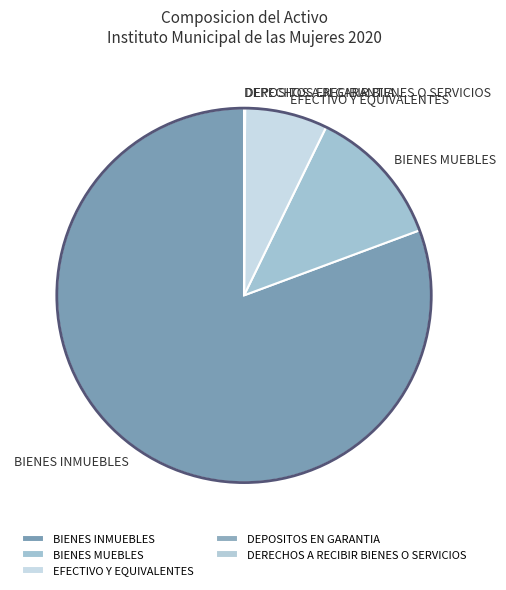

Is it true that EFECTIVO Y EQUIVALENTES is 7% of the pie?

True